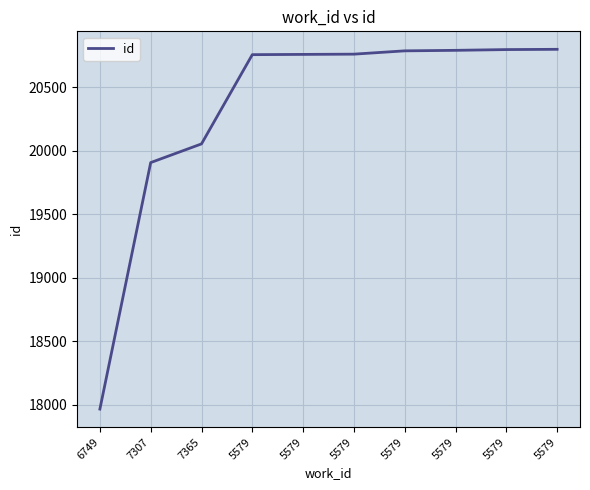

How many lines are shown in the chart?

1